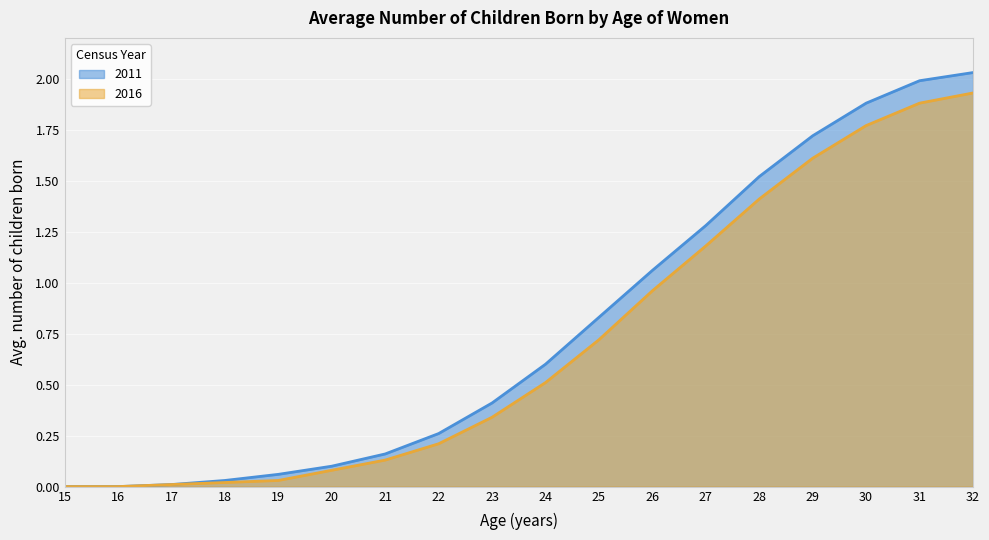

At which label is 2016 closest to 0?

15